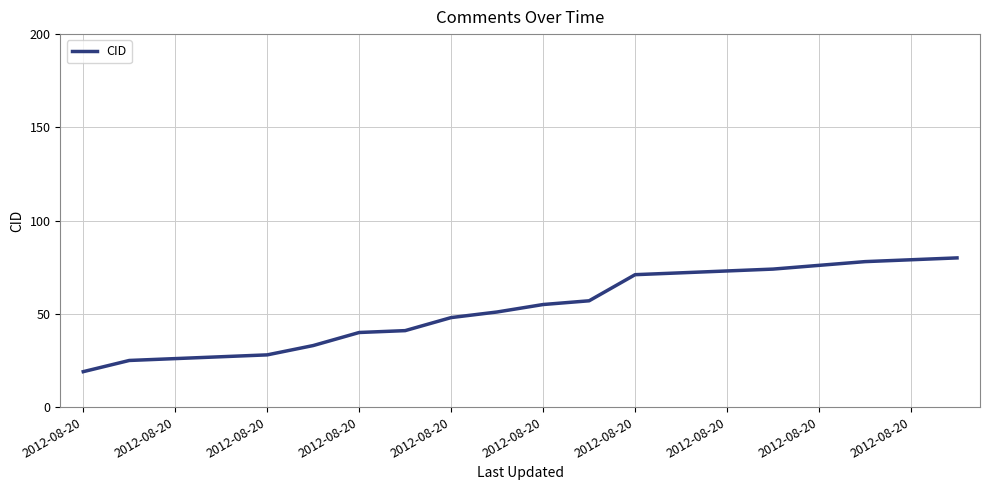

What is the maximum value shown in the chart?

80